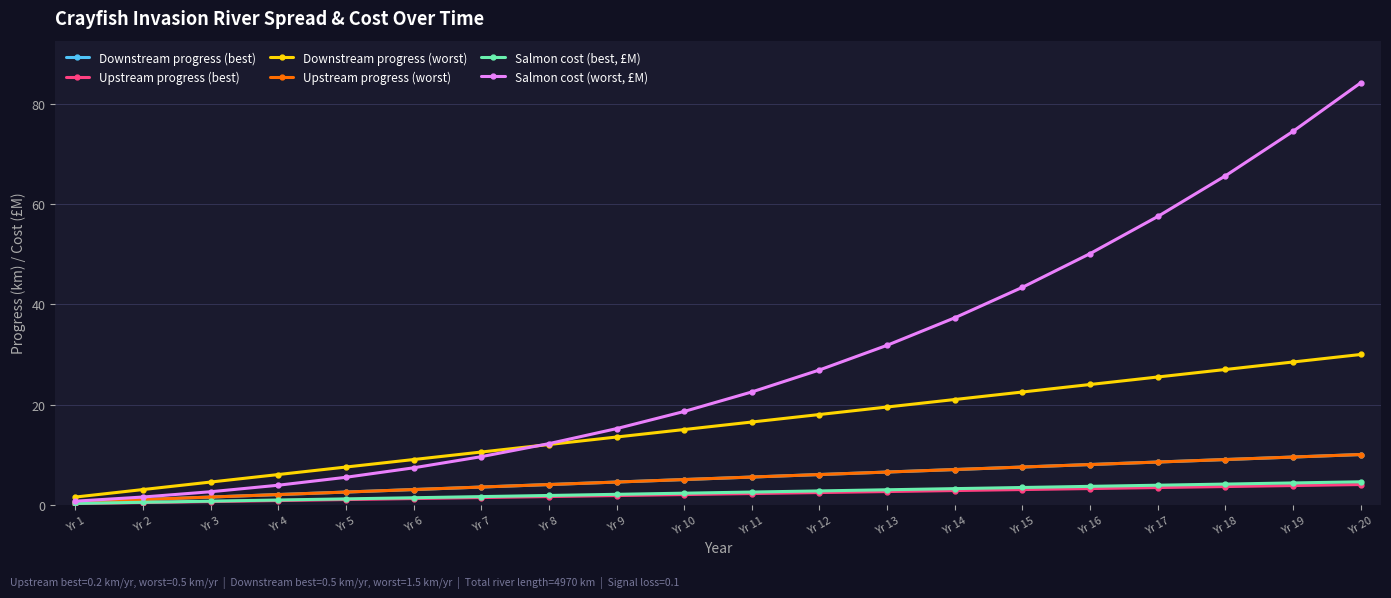

Reading left to right, what are all the values shown in this chart?

Downstream progress (best): Yr 1=0.5	Yr 2=1.0	Yr 3=1.5	Yr 4=2.0	Yr 5=2.5	Yr 6=3.0	Yr 7=3.5	Yr 8=4.0	Yr 9=4.5	Yr 10=5.0	Yr 11=5.5	Yr 12=6.0	Yr 13=6.5	Yr 14=7.0	Yr 15=7.5	Yr 16=8.0	Yr 17=8.5	Yr 18=9.0	Yr 19=9.5	Yr 20=10.0
Upstream progress (best): Yr 1=0.2	Yr 2=0.4	Yr 3=0.6	Yr 4=0.8	Yr 5=1.0	Yr 6=1.2	Yr 7=1.4	Yr 8=1.6	Yr 9=1.8	Yr 10=2.0	Yr 11=2.2	Yr 12=2.4	Yr 13=2.6	Yr 14=2.8	Yr 15=3.0	Yr 16=3.2	Yr 17=3.4	Yr 18=3.6	Yr 19=3.8	Yr 20=4.0
Downstream progress (worst): Yr 1=1.5	Yr 2=3.0	Yr 3=4.5	Yr 4=6.0	Yr 5=7.5	Yr 6=9.0	Yr 7=10.5	Yr 8=12.0	Yr 9=13.5	Yr 10=15.0	Yr 11=16.5	Yr 12=18.0	Yr 13=19.5	Yr 14=21.0	Yr 15=22.5	Yr 16=24.0	Yr 17=25.5	Yr 18=27.0	Yr 19=28.5	Yr 20=30.0
Upstream progress (worst): Yr 1=0.5	Yr 2=1.0	Yr 3=1.5	Yr 4=2.0	Yr 5=2.5	Yr 6=3.0	Yr 7=3.5	Yr 8=4.0	Yr 9=4.5	Yr 10=5.0	Yr 11=5.5	Yr 12=6.0	Yr 13=6.5	Yr 14=7.0	Yr 15=7.5	Yr 16=8.0	Yr 17=8.5	Yr 18=9.0	Yr 19=9.5	Yr 20=10.0
Salmon cost (best, £M): Yr 1=0.2	Yr 2=0.5	Yr 3=0.7	Yr 4=0.9	Yr 5=1.1	Yr 6=1.4	Yr 7=1.6	Yr 8=1.8	Yr 9=2.0	Yr 10=2.3	Yr 11=2.5	Yr 12=2.7	Yr 13=3.0	Yr 14=3.2	Yr 15=3.4	Yr 16=3.6	Yr 17=3.9	Yr 18=4.1	Yr 19=4.3	Yr 20=4.5
Salmon cost (worst, £M): Yr 1=0.7	Yr 2=1.5	Yr 3=2.6	Yr 4=3.9	Yr 5=5.5	Yr 6=7.3	Yr 7=9.6	Yr 8=12.2	Yr 9=15.2	Yr 10=18.6	Yr 11=22.5	Yr 12=26.9	Yr 13=31.8	Yr 14=37.3	Yr 15=43.4	Yr 16=50.2	Yr 17=57.6	Yr 18=65.7	Yr 19=74.6	Yr 20=84.3